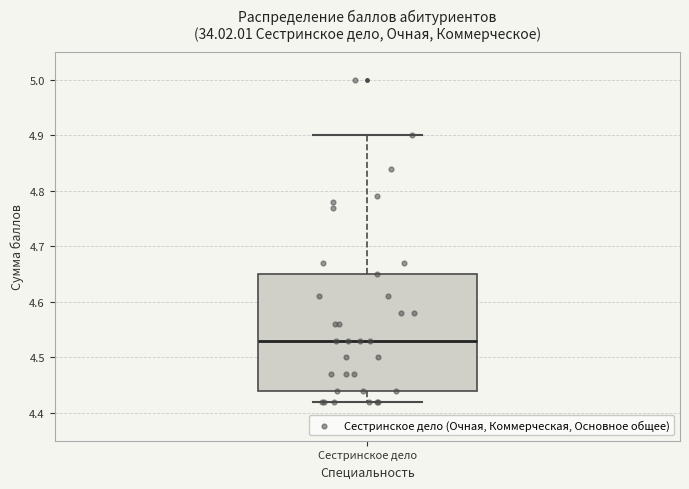

Transcribe this box plot: give where the median line is, the range the box spans, and where the two whiskers end, as read against the y-axis. The values are not printed on the chart, so give them approximately, as read against the axis.

median 4.53, box 4.44 to 4.65, whiskers 4.42 to 4.90